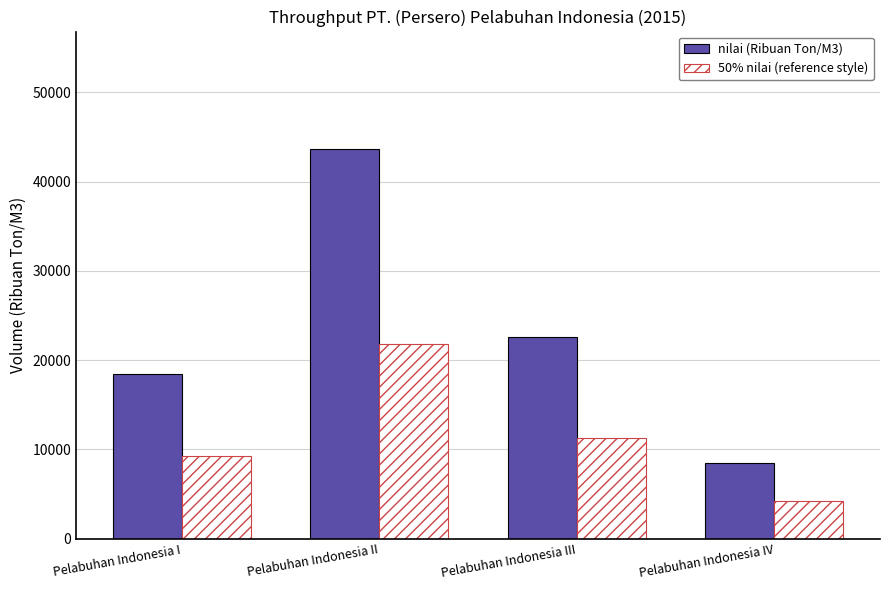

What is the difference between the second highest and second lowest values in the nilai (Ribuan Ton/M3) series?

4147.0